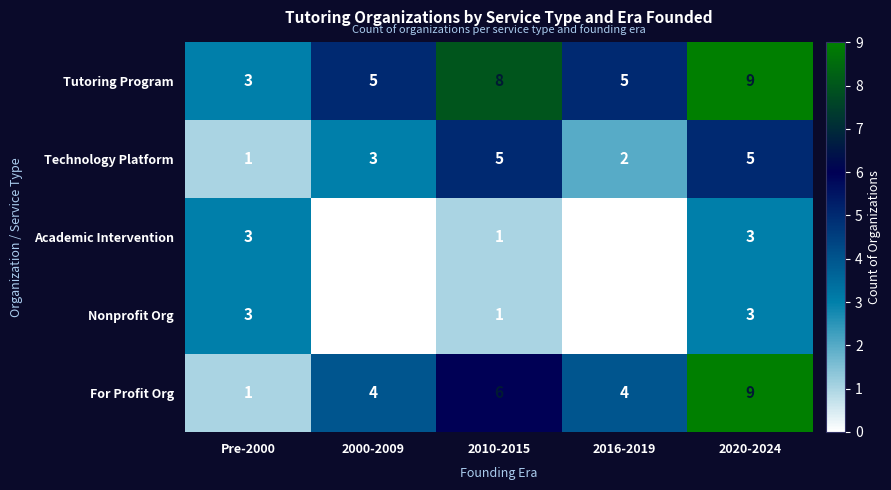

At how many categories does at least one series exceed 6?

2